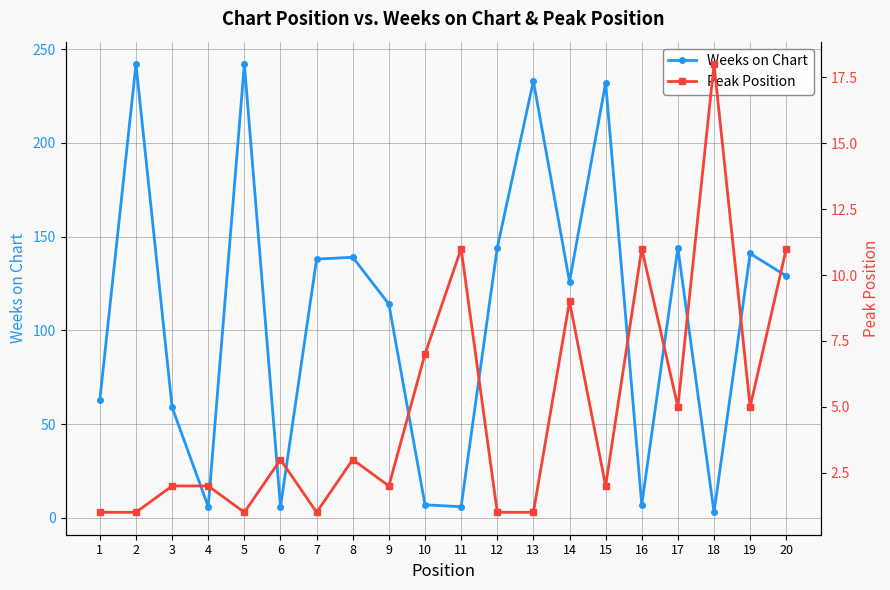

Rank the series by their maximum value, from lowest to highest.

Peak Position, Weeks on Chart